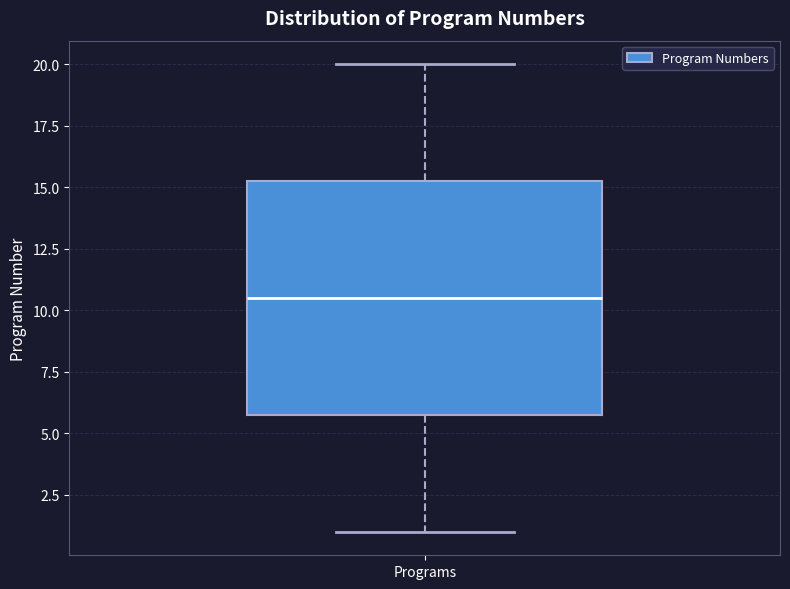

Read this box plot against the y-axis: the position of the median line, the range covered by the box, and the ends of both whiskers. The values are not printed on the chart, so give them approximately, as read against the axis.

median 10.5, box 6.0 to 15.5, whiskers 1.0 to 20.0